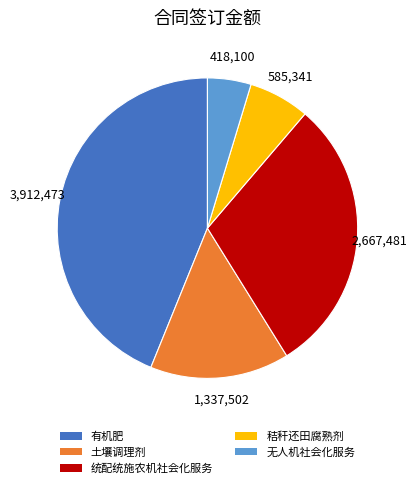

Between 土壤调理剂 and 无人机社会化服务, which is larger?

土壤调理剂